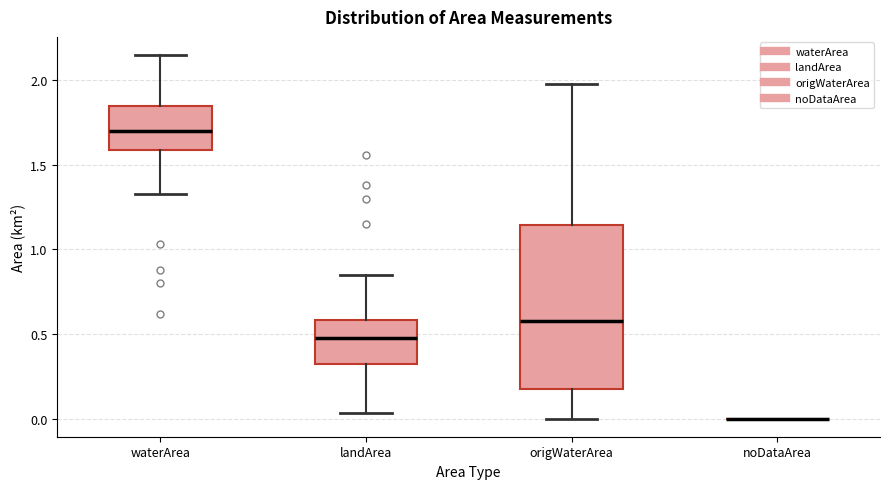

Where does the median line of the box for waterArea sit on the y-axis? The values are not printed on the chart, so give them approximately, as read against the axis.

1.70